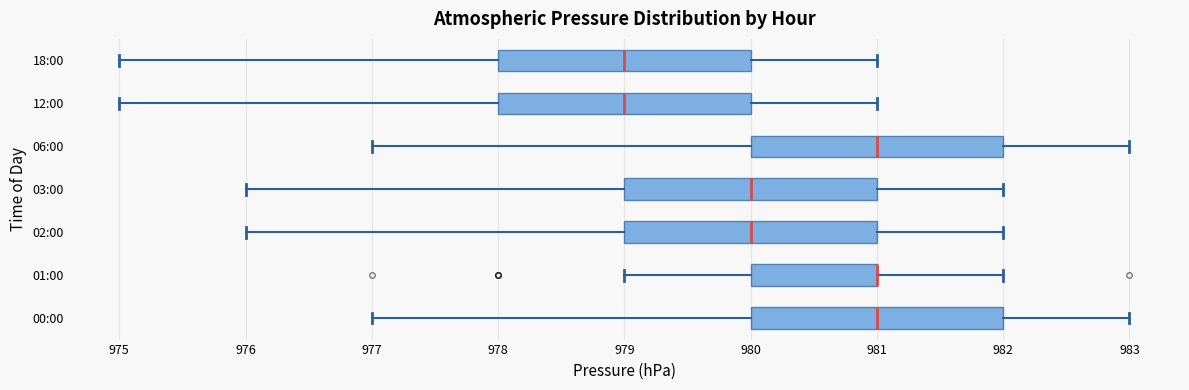

Reading bottom to top, read every box against the x-axis: the position of its median line, the range the box covers, and the ends of its whiskers. The values are not printed on the chart, so give them approximately, as read against the axis.

00:00: median 981, box 980 to 982, whiskers 977 to 983
01:00: median 981 (drawn on the box's right edge), box 980 to 981, whiskers 979 to 982
02:00: median 980, box 979 to 981, whiskers 976 to 982
03:00: median 980, box 979 to 981, whiskers 976 to 982
06:00: median 981, box 980 to 982, whiskers 977 to 983
12:00: median 979, box 978 to 980, whiskers 975 to 981
18:00: median 979, box 978 to 980, whiskers 975 to 981